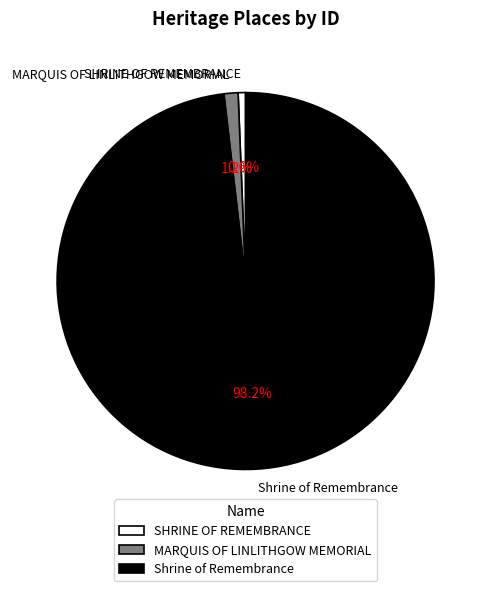

How many slices are in this pie chart?

3